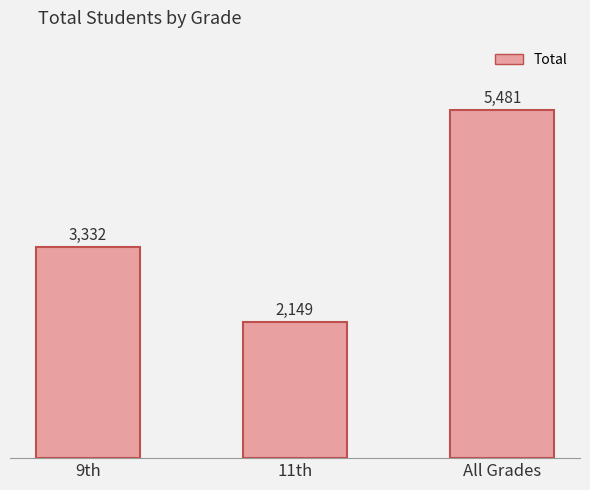

What is the minimum value shown in the chart?

2149